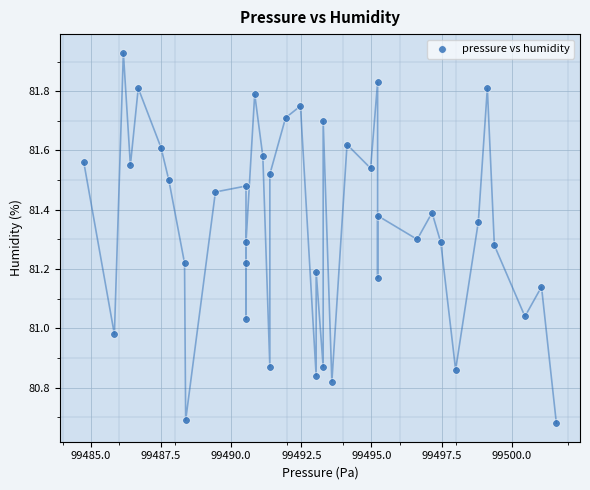

What is the range of X values (max minus min)?

16.8